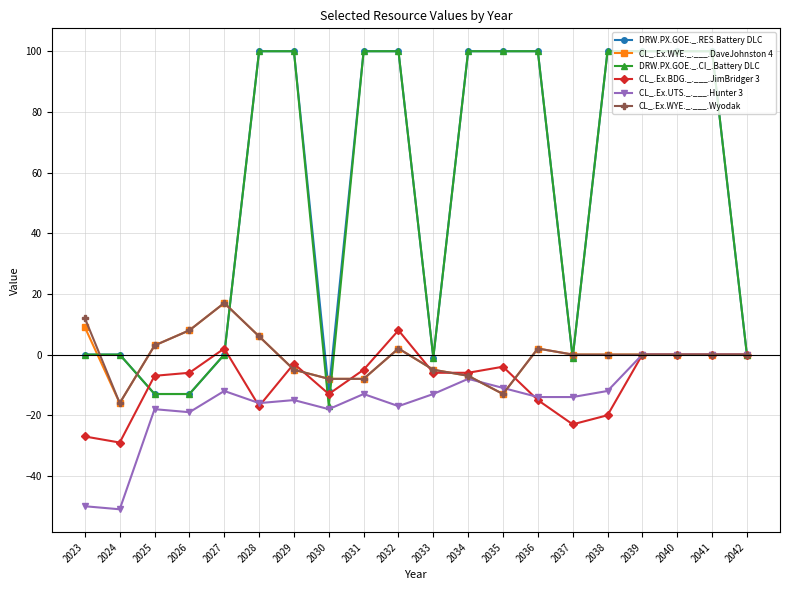

Is it true that CL_.Ex.BDG._.___.JimBridger 3 equals -6 at 2034?

True